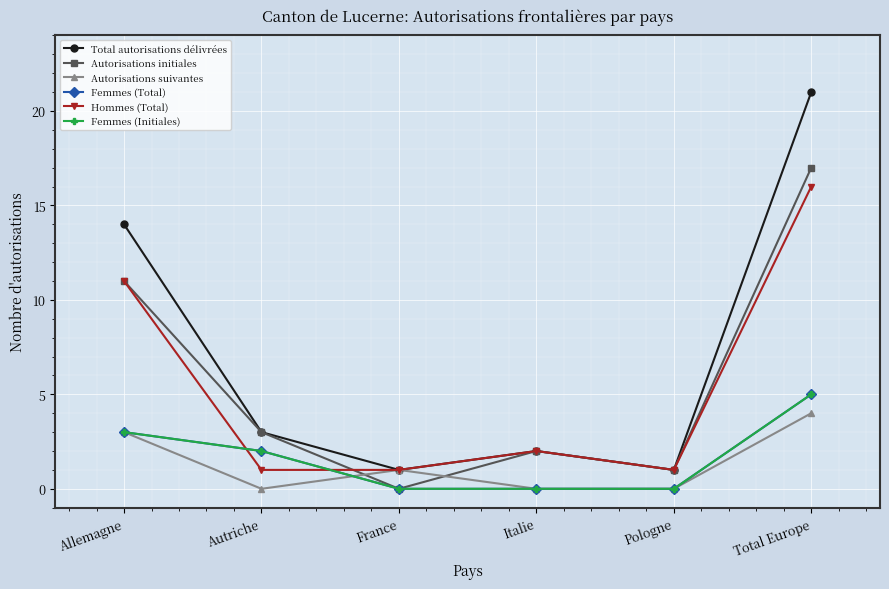

At Total Europe, list the series in order from largest to smallest.

Total autorisations délivrées, Autorisations initiales, Hommes (Total), Femmes (Total), Femmes (Initiales), Autorisations suivantes